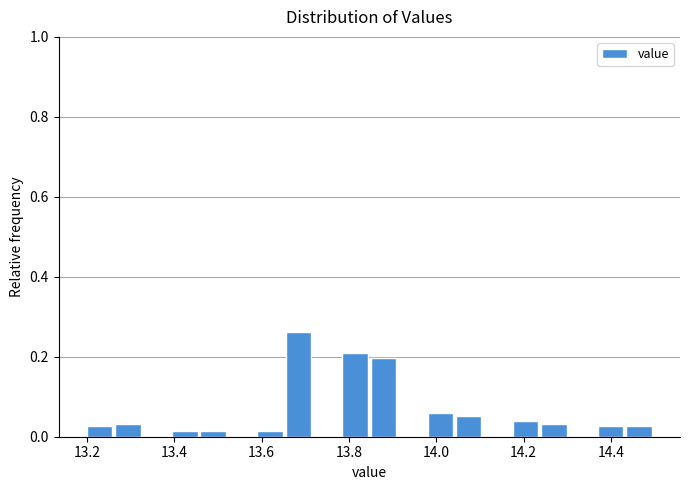

Around what value on the x-axis is the tallest bar? Give the approximate position of its centre, as read against the axis.

13.68